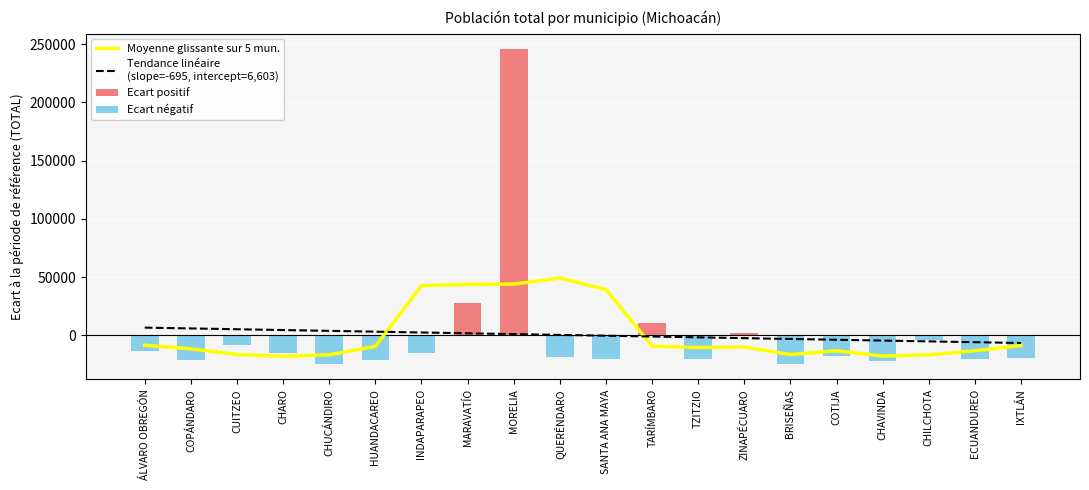

Which label corresponds to the largest value in the chart?

MORELIA